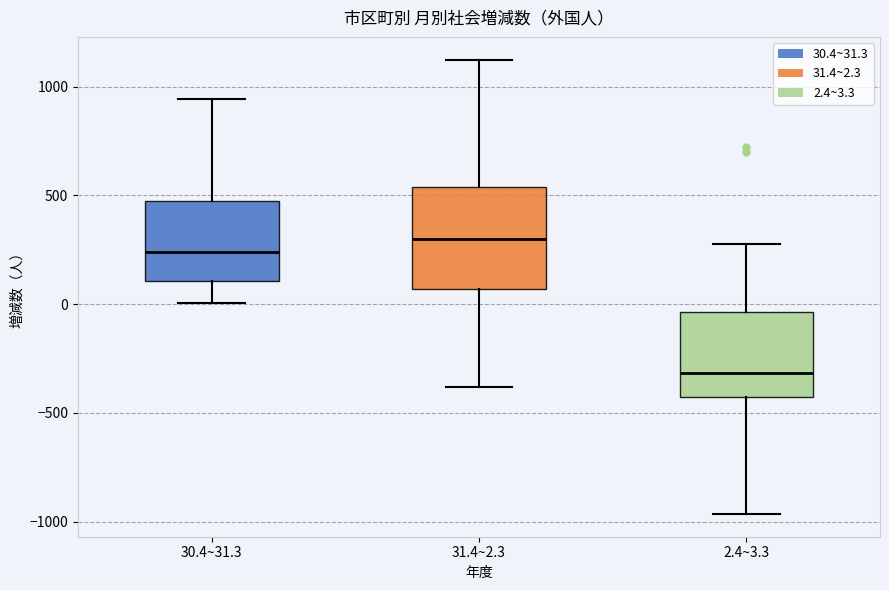

Which box is the tallest, from its lower edge to its upper edge?

31.4~2.3